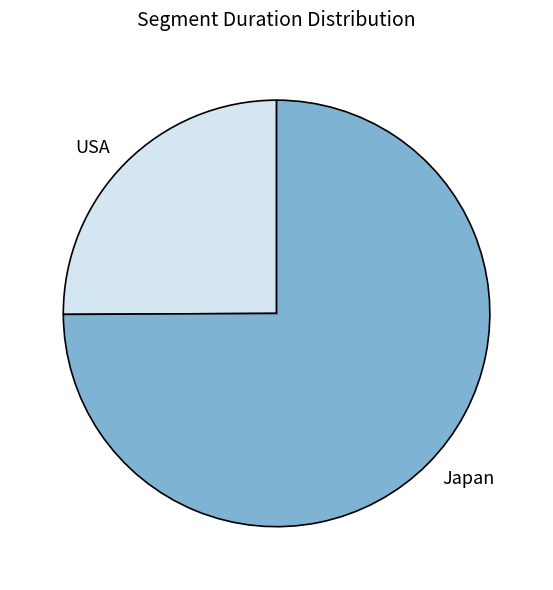

True or false: USA accounts for 25% of the total.

True